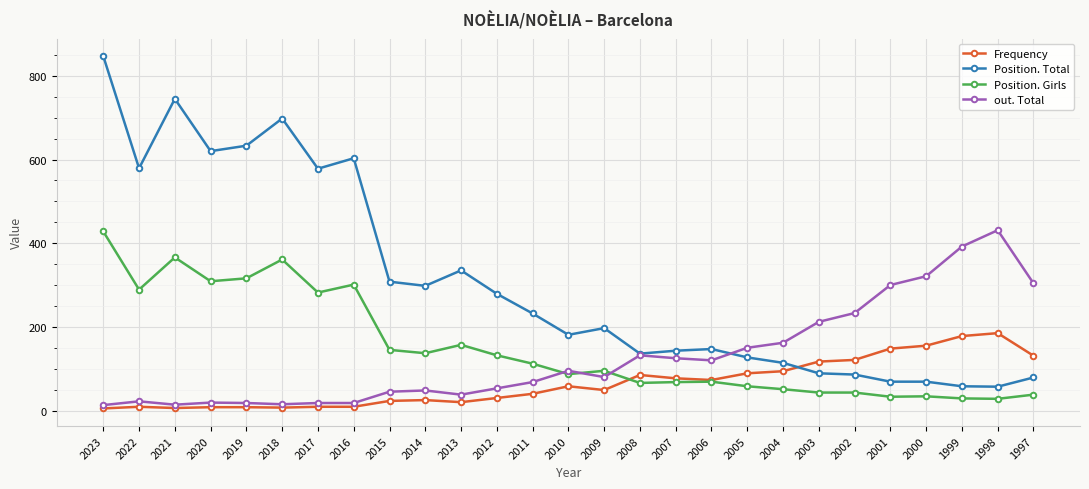

Does the chart display data point markers on the line(s)?

Yes